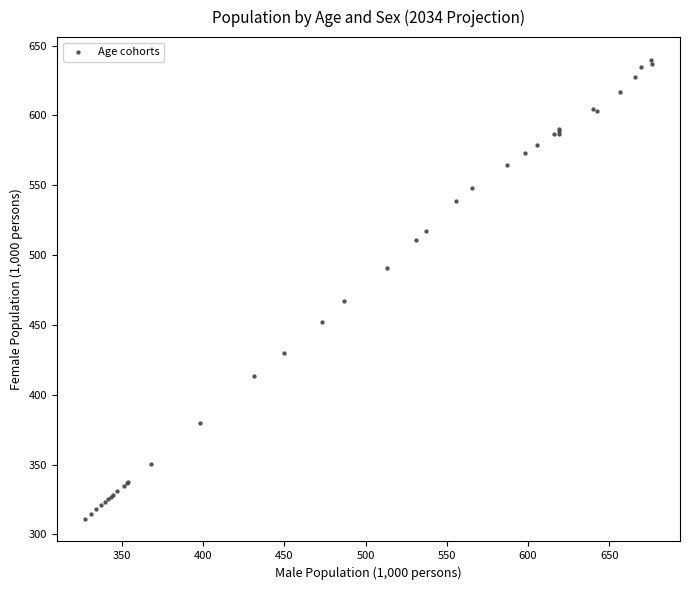

What Y value in the scatter plot is closest to 475?

466.9